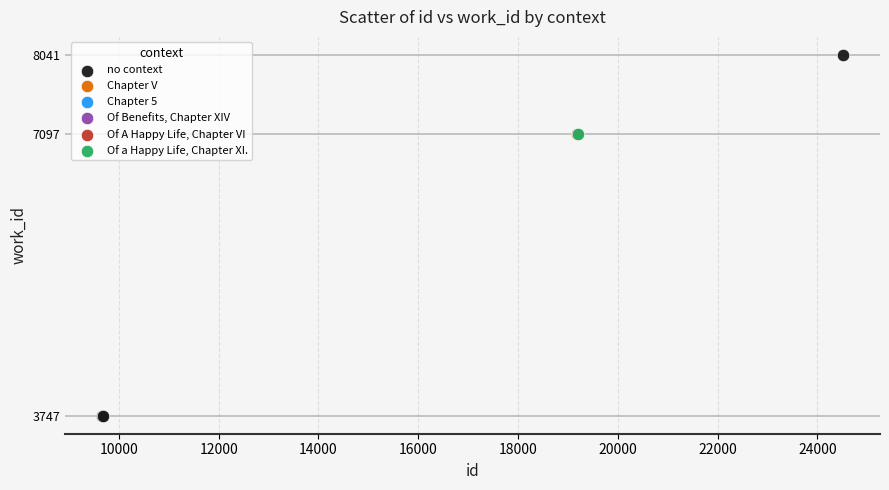

What are all the series names shown in the legend?

no context, Chapter V, Chapter 5, Of Benefits, Chapter XIV, Of A Happy Life, Chapter VI, Of a Happy Life, Chapter XI.